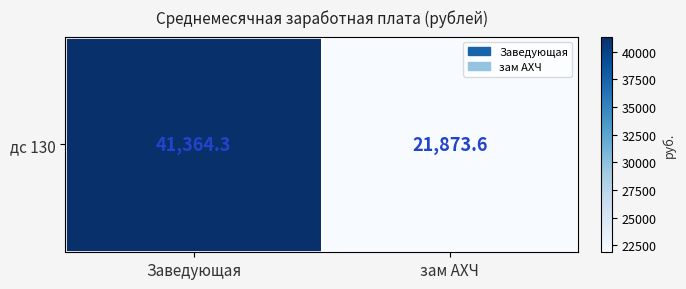

Is it true that the value at Заведующая is 41364.3?

True